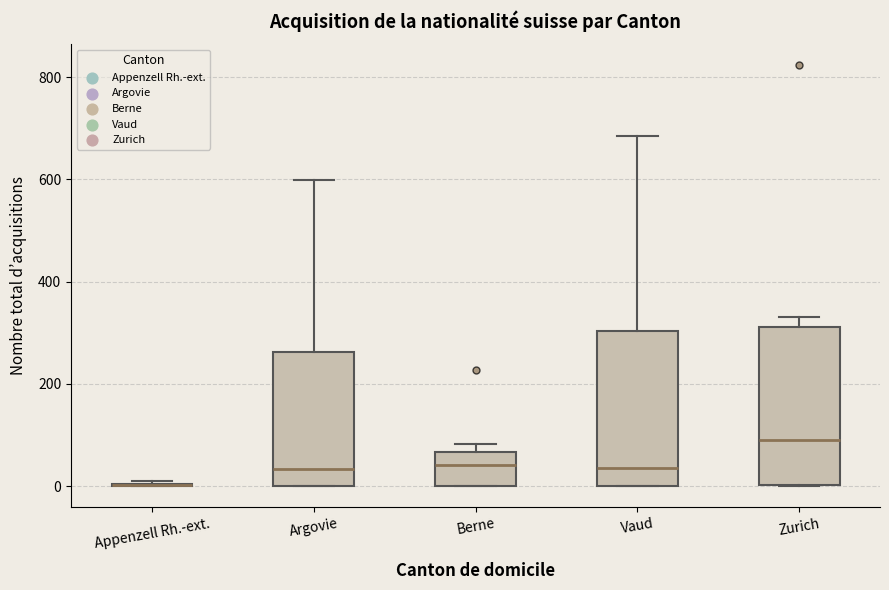

Reading left to right, transcribe this box plot: for each box, give where its median line is, the range the box spans, and where its two whiskers end, as read against the y-axis. The values are not printed on the chart, so give them approximately, as read against the axis.

Appenzell Rh.-ext.: box collapsed to a line at 0, whiskers 0 to 20
Argovie: median 40, box 0 to 260, whiskers 0 to 600
Berne: median 40, box 0 to 60, whiskers 0 to 80
Vaud: median 40, box 0 to 300, whiskers 0 to 680
Zurich: median 100, box 0 to 320, whiskers 0 to 340